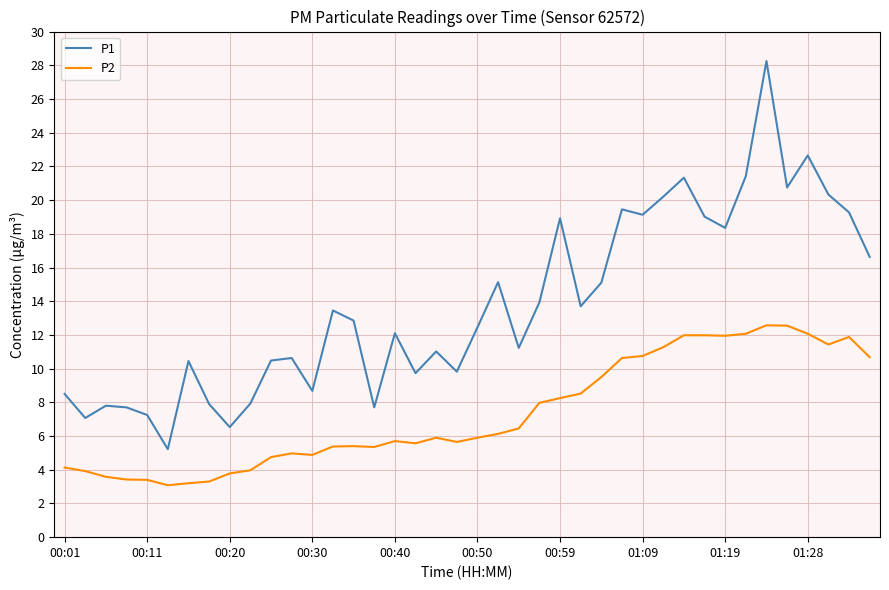

What is the lowest value of the P1 series?

5.2